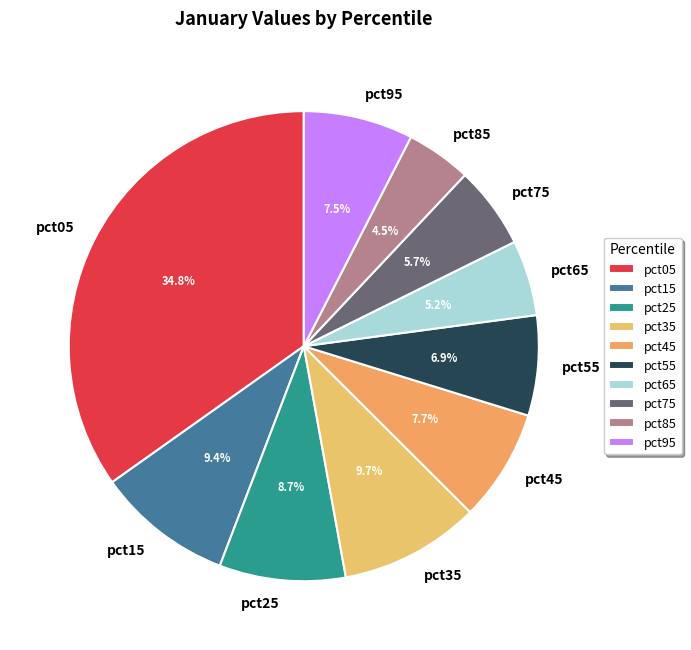

To the nearest percent, what percentage of the pie is pct25?

9%